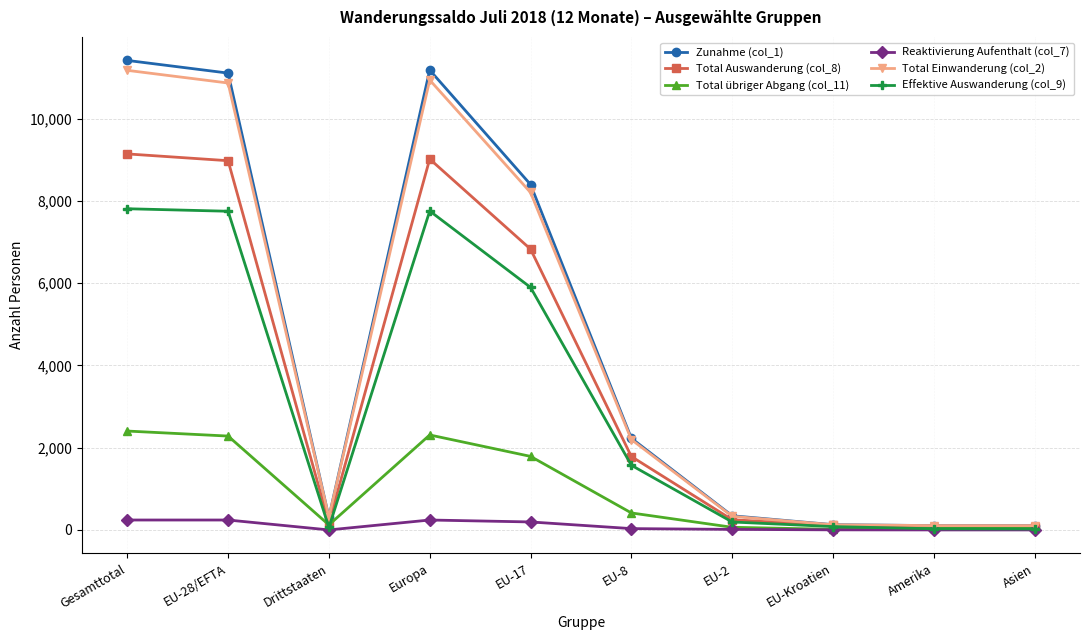

True or false: Reaktivierung Aufenthalt (col_7) and Zunahme (col_1) cross at least once.

False